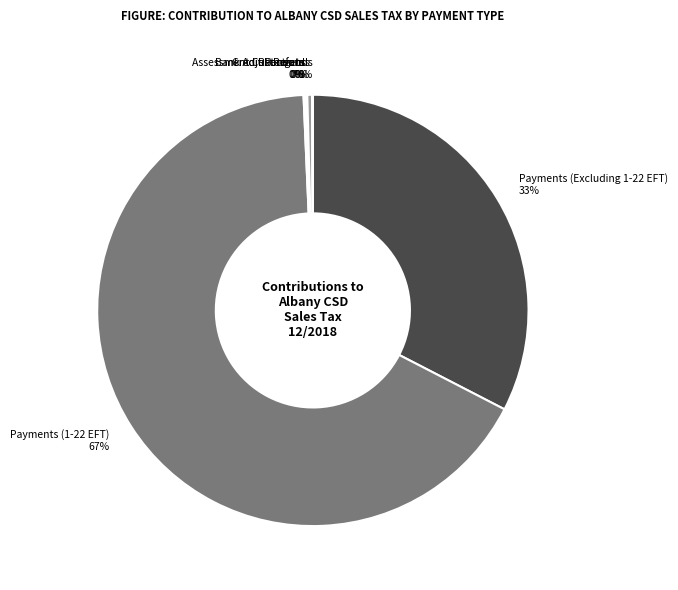

The Credit Forwards slice represents 15% of the pie. True or false?

False